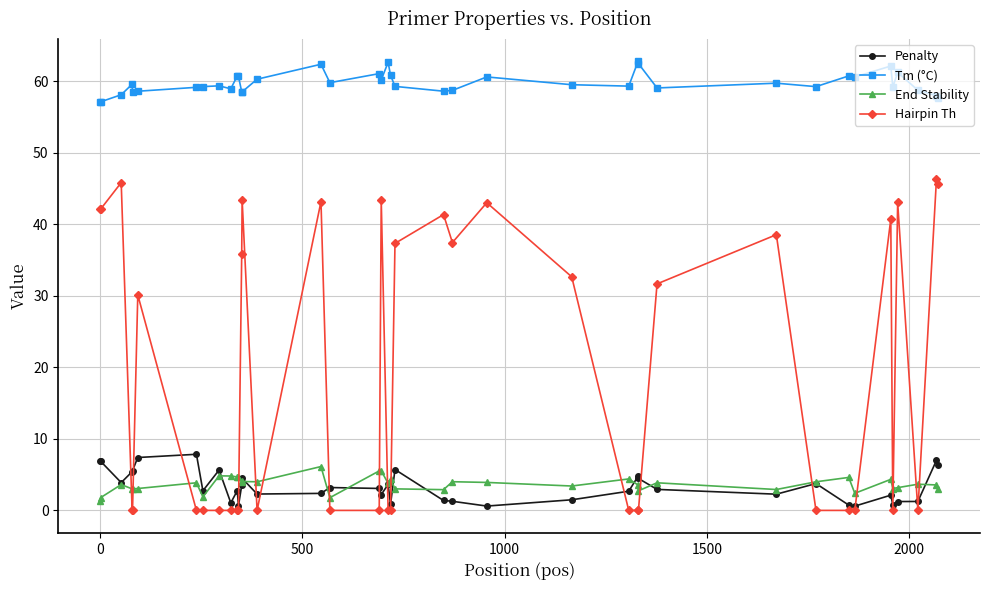

True or false: Tm (°C) and Hairpin Th intersect in this chart.

False